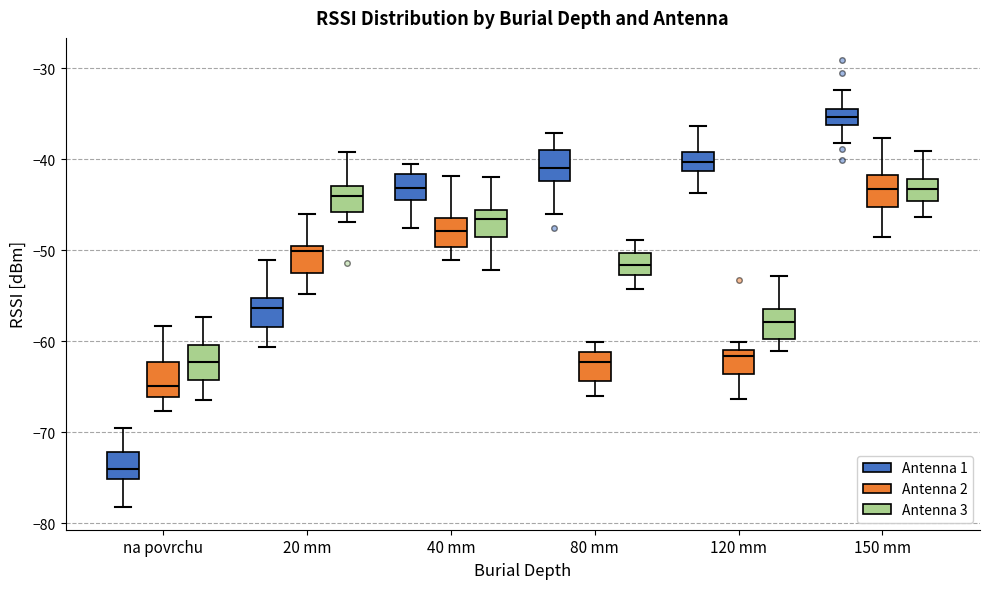

Reading left to right, transcribe this box plot: for each box, give where its median line is, the range the box spans, and where its two whiskers end, as read against the y-axis. The values are not printed on the chart, so give them approximately, as read against the axis.

na povrchu (Antenna 1): median -74, box -75 to -72, whiskers -78 to -69
na povrchu (Antenna 2): median -65, box -66 to -62, whiskers -68 to -58
na povrchu (Antenna 3): median -62, box -64 to -60, whiskers -66 to -57
20 mm (Antenna 1): median -56, box -58 to -55, whiskers -61 to -51
20 mm (Antenna 2): median -50 (just below the box's upper edge), box -52 to -50, whiskers -55 to -46
20 mm (Antenna 3): median -44, box -46 to -43, whiskers -47 to -39
40 mm (Antenna 1): median -43, box -44 to -42, whiskers -48 to -41
40 mm (Antenna 2): median -48, box -50 to -46, whiskers -51 to -42
40 mm (Antenna 3): median -47, box -49 to -46, whiskers -52 to -42
80 mm (Antenna 1): median -41, box -42 to -39, whiskers -46 to -37
80 mm (Antenna 2): median -62, box -64 to -61, whiskers -66 to -60
80 mm (Antenna 3): median -52, box -53 to -50, whiskers -54 to -49
120 mm (Antenna 1): median -40, box -41 to -39, whiskers -44 to -36
120 mm (Antenna 2): median -62, box -64 to -61, whiskers -66 to -60
120 mm (Antenna 3): median -58, box -60 to -56, whiskers -61 to -53
150 mm (Antenna 1): median -35, box -36 to -34, whiskers -38 to -32
150 mm (Antenna 2): median -43, box -45 to -42, whiskers -48 to -38
150 mm (Antenna 3): median -43, box -45 to -42, whiskers -46 to -39